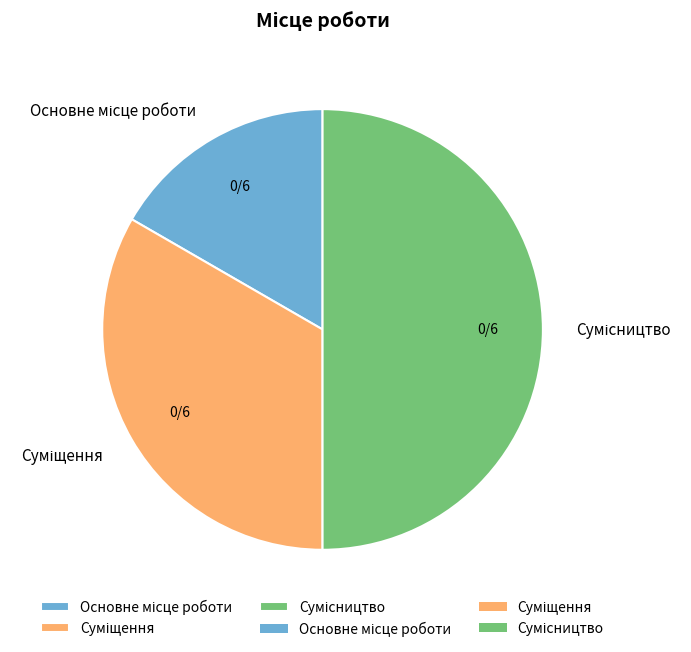

How many segments does this pie chart have?

3